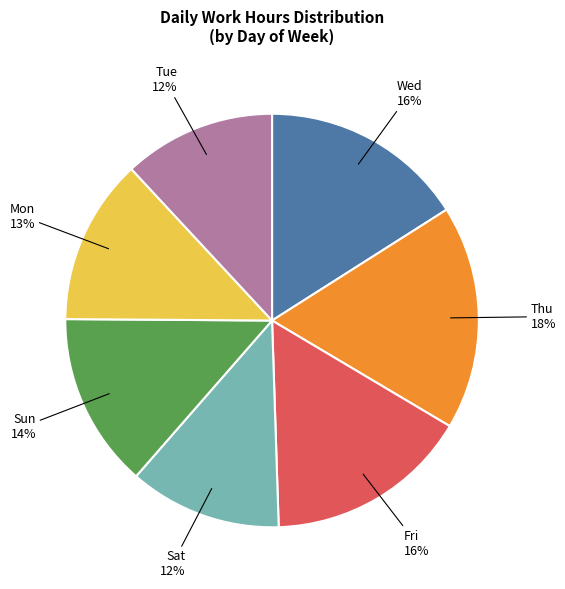

To the nearest percent, what portion does Wed represent?

16%